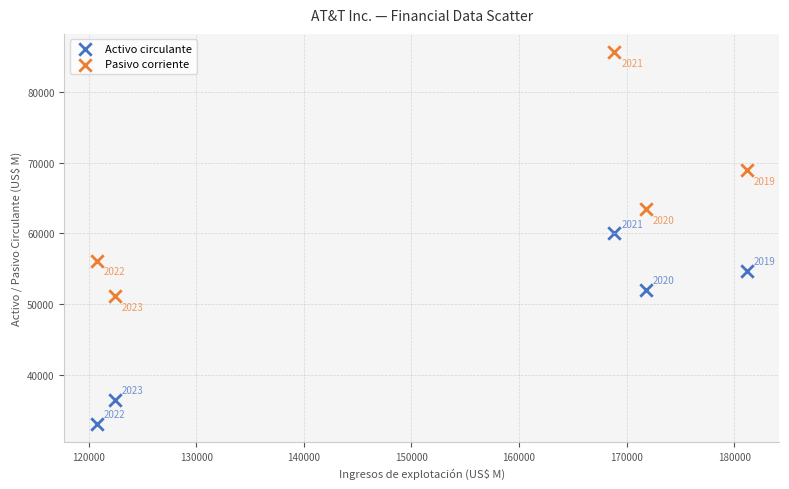

Which series reaches the maximum Y coordinate?

Pasivo corriente